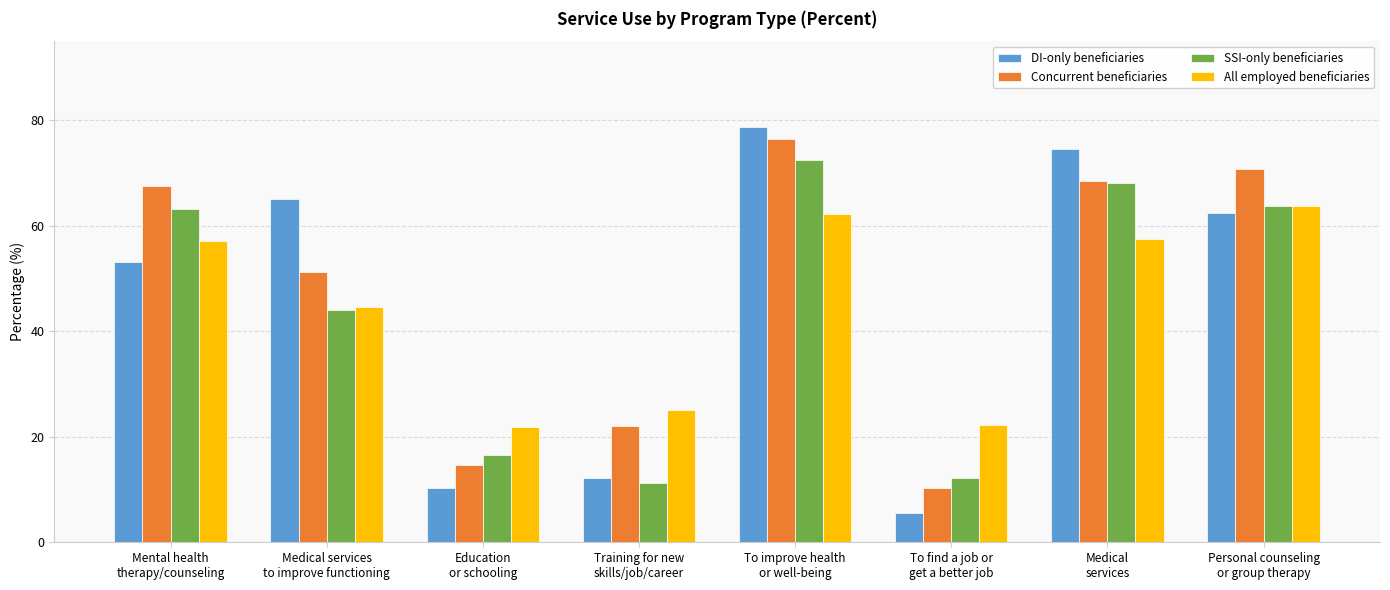

Which series has the largest range (max minus min)?

DI-only beneficiaries